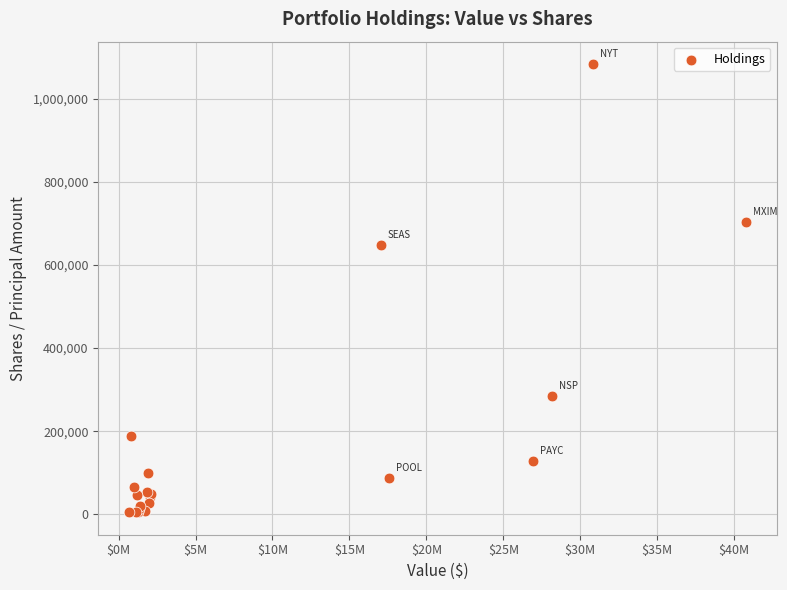

What Y value in the scatter plot is closest to 544162?

647286